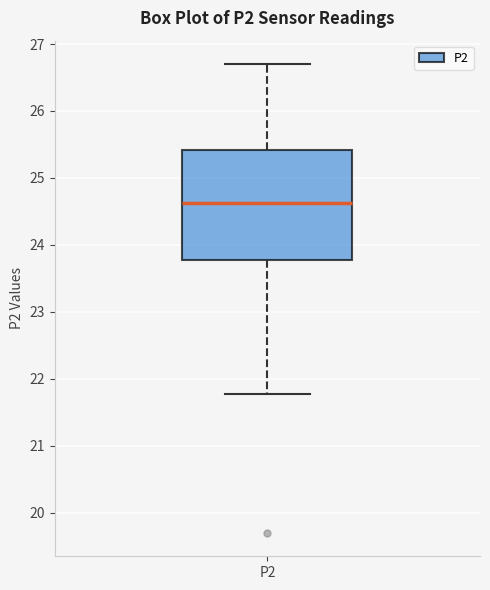

Where is the upper edge of the box for P2 on the y-axis? The values are not printed on the chart, so give them approximately, as read against the axis.

25.4